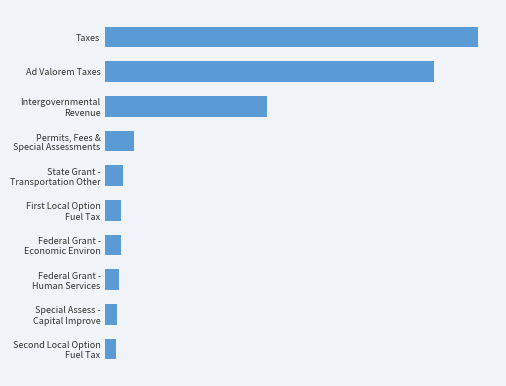

Are the bars horizontal?

Yes